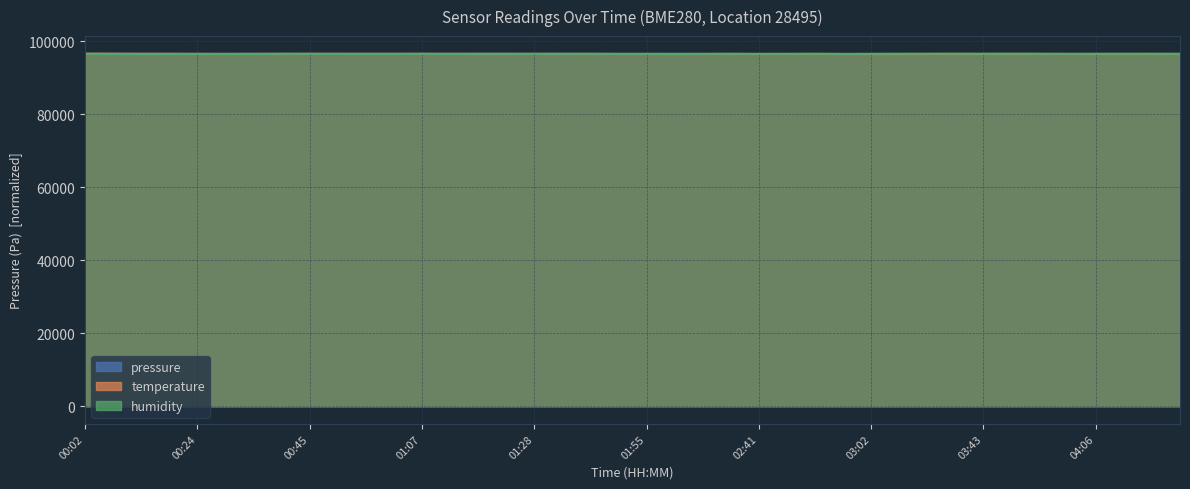

How many lines are shown in the chart?

3